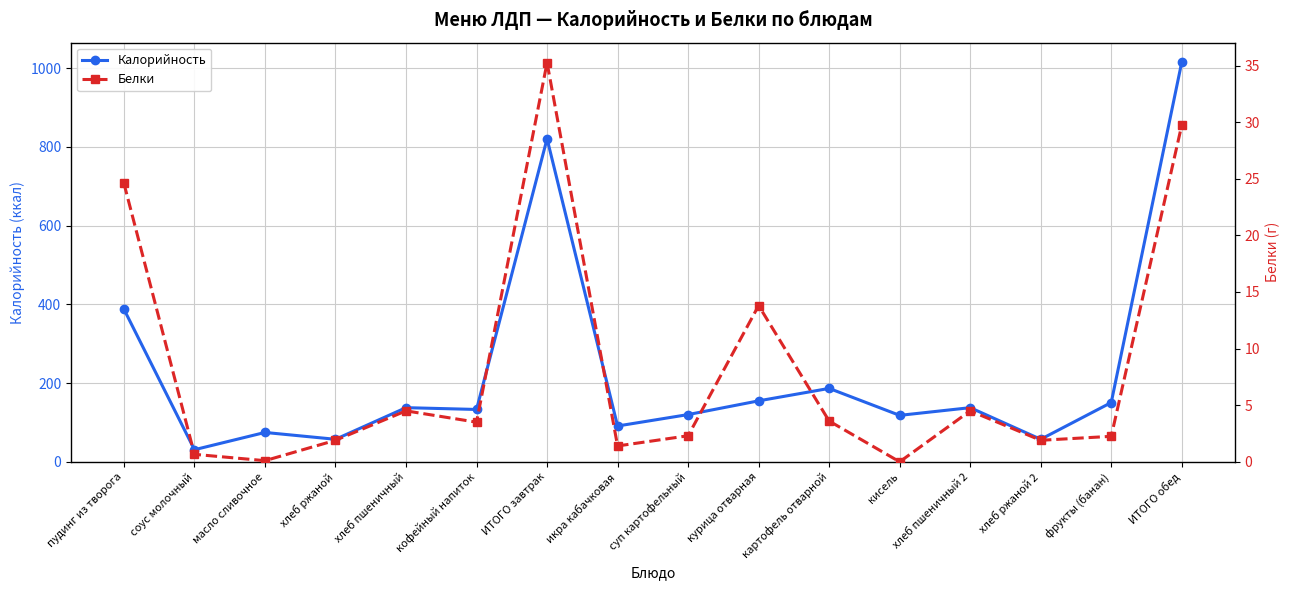

Which series has the largest total across all categories?

Калорийность